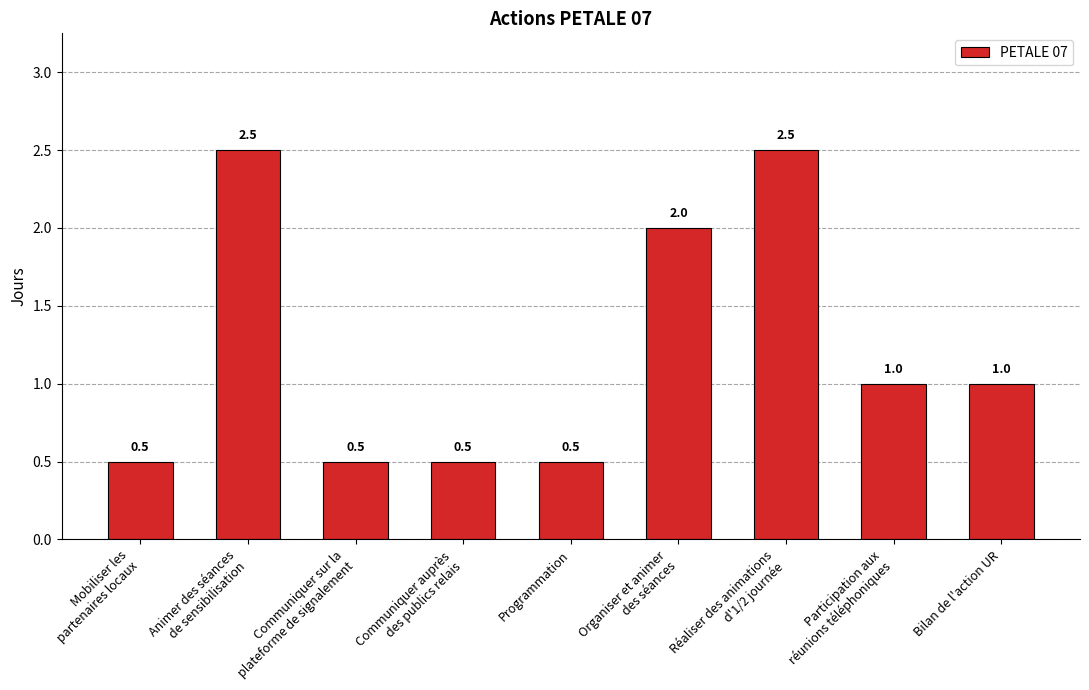

Reading left to right, list all the values displayed in this chart.

Mobiliser les
partenaires locaux=0.5	Animer des séances
de sensibilisation=2.5	Communiquer sur la
plateforme de signalement=0.5	Communiquer auprès
des publics relais=0.5	Programmation=0.5	Organiser et animer
des séances=2.0	Réaliser des animations
d'1/2 journée=2.5	Participation aux
réunions téléphoniques=1.0	Bilan de l'action UR=1.0